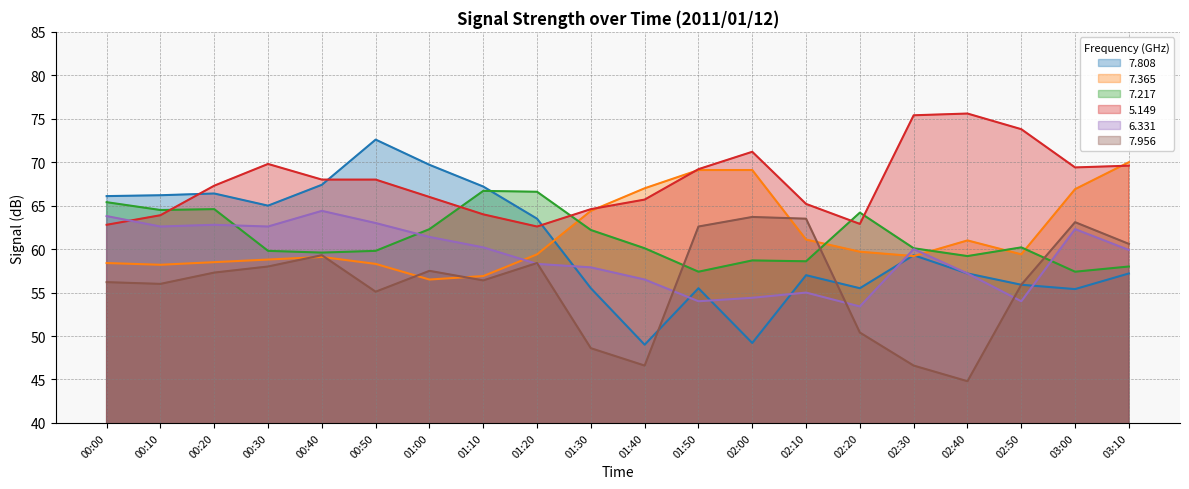

What position from the left is 03:00?

19